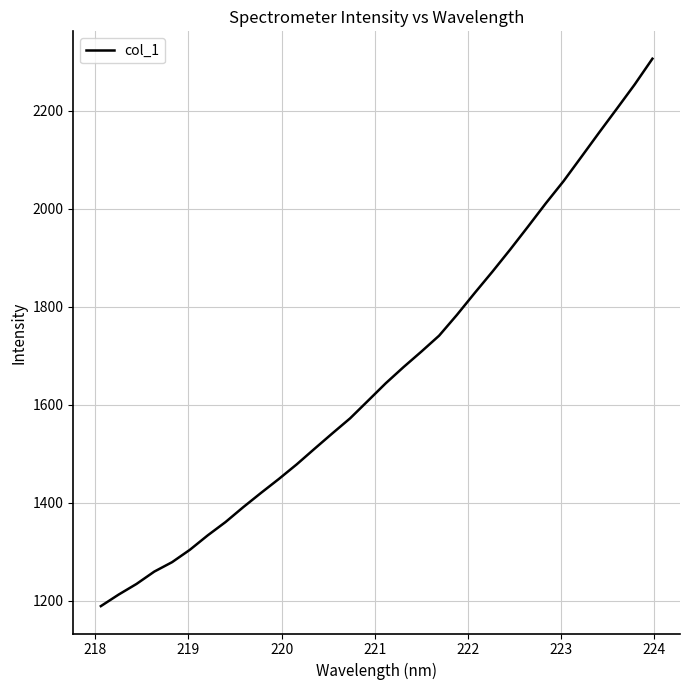

Does the chart have visible grid lines?

Yes